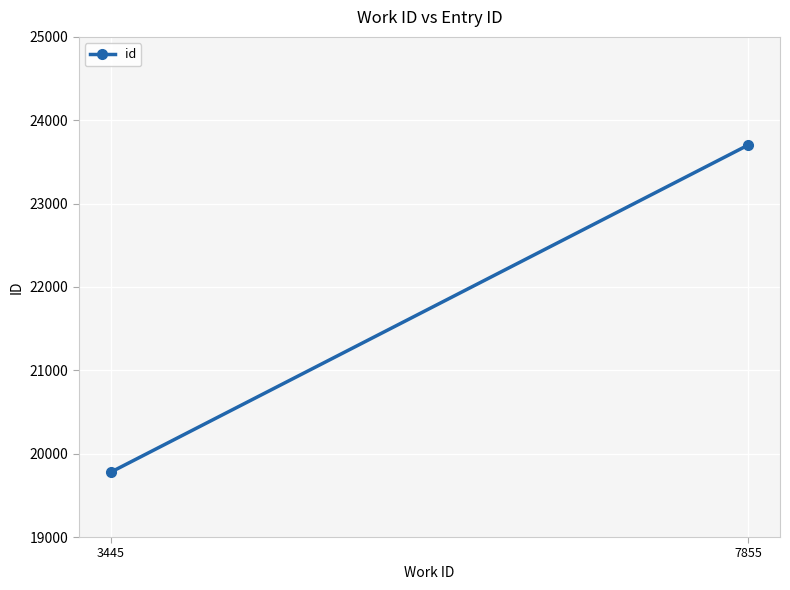

How many distinct data groups are displayed?

1